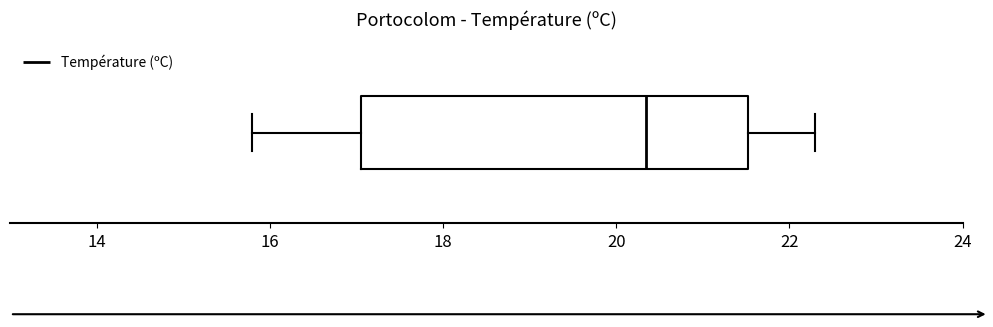

Where is the right edge of the box on the x-axis? The values are not printed on the chart, so give them approximately, as read against the axis.

21.6